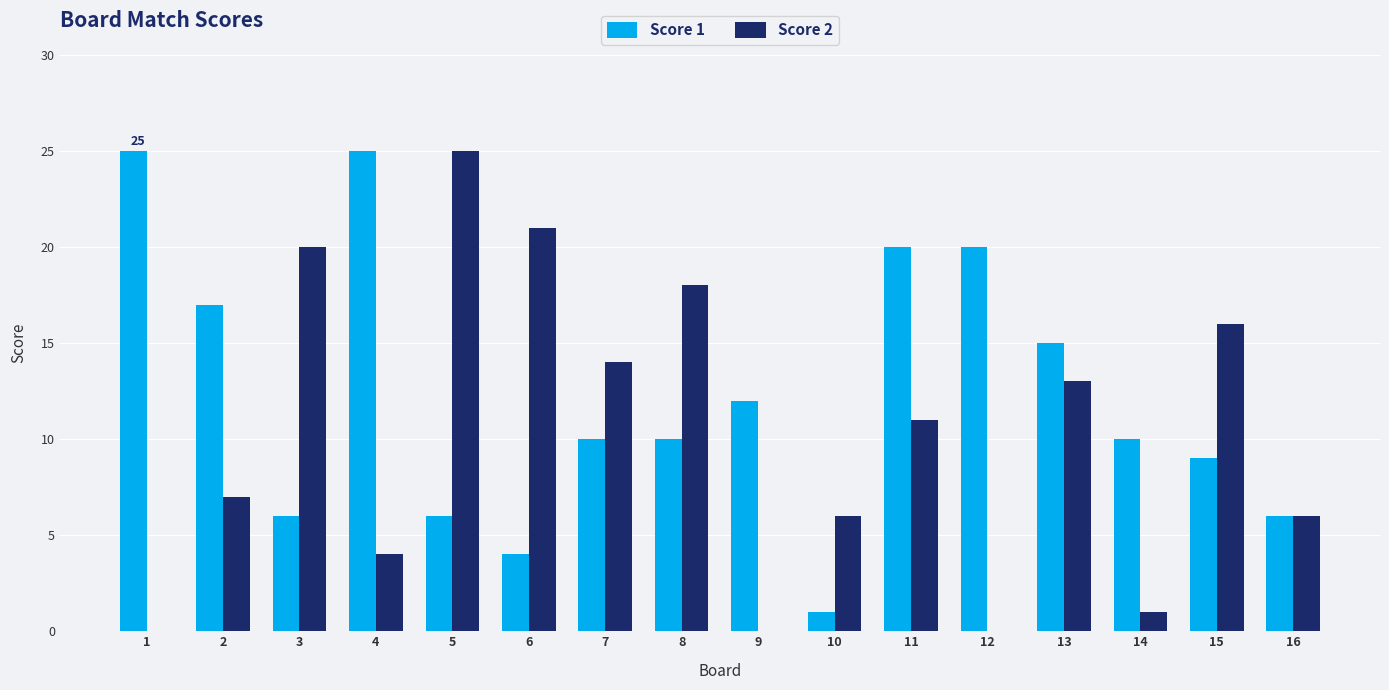

Is it true that Score 2 equals 5 at 11?

False